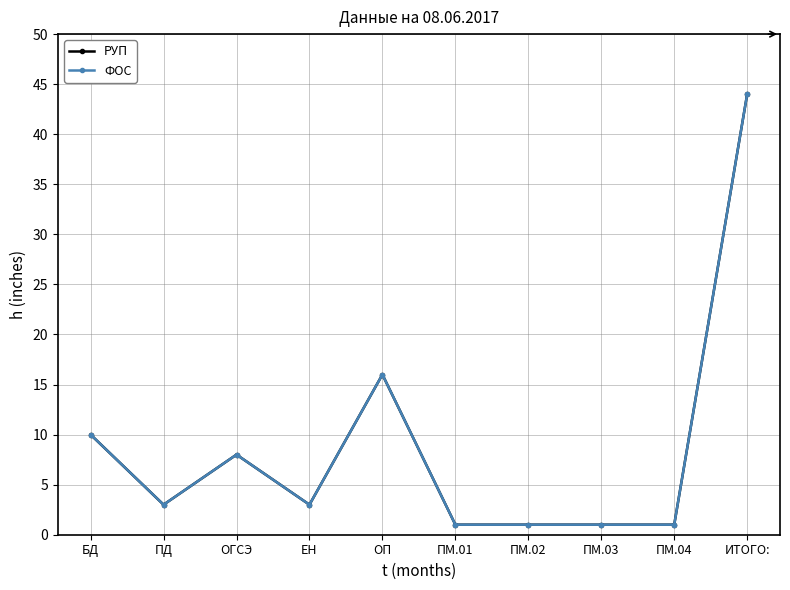

At which label does РУП reach its minimum?

ПМ.01